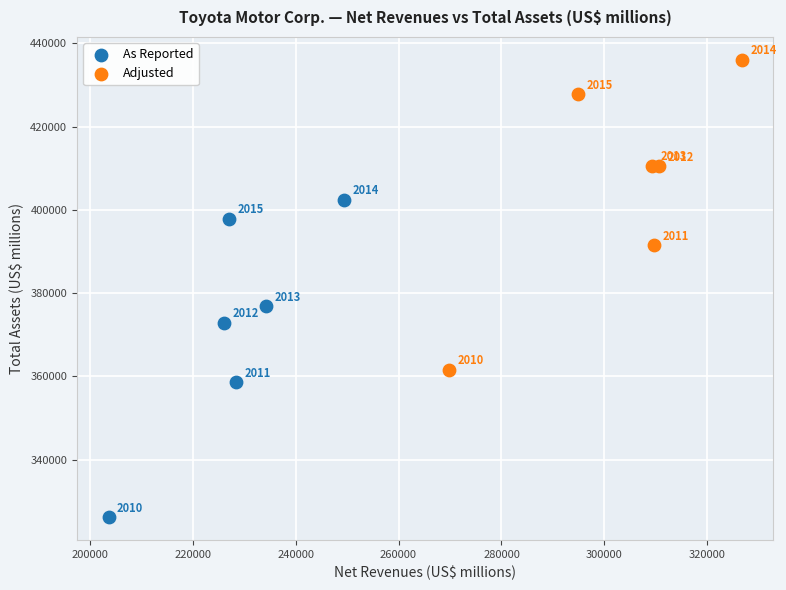

Which series reaches the minimum Y coordinate?

As Reported